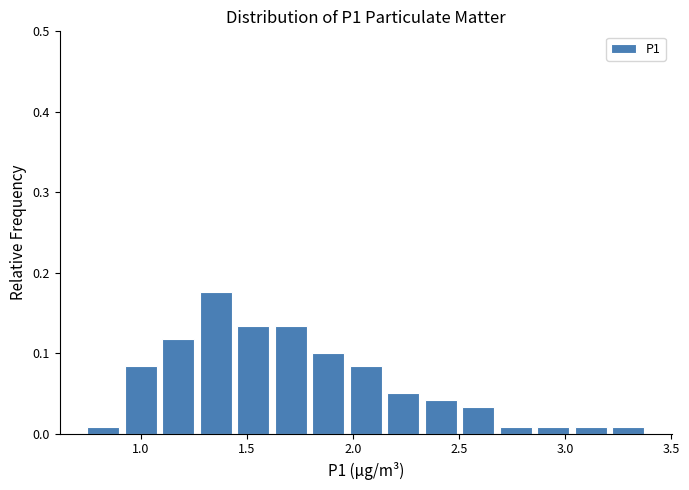

Read against the x-axis, roughly where is the centre of the tallest bar?

1.35